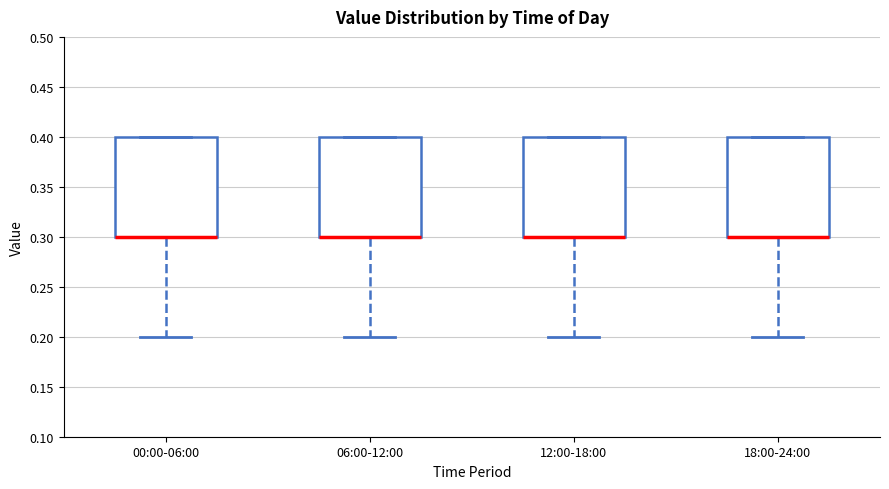

Reading left to right, transcribe this box plot: for each box, give where its median line is, the range the box spans, and where its two whiskers end, as read against the y-axis. The values are not printed on the chart, so give them approximately, as read against the axis.

00:00-06:00: median 0.3 (drawn on the box's lower edge), box 0.3 to 0.4, whiskers 0.2 to 0.4
06:00-12:00: median 0.3 (drawn on the box's lower edge), box 0.3 to 0.4, whiskers 0.2 to 0.4
12:00-18:00: median 0.3 (drawn on the box's lower edge), box 0.3 to 0.4, whiskers 0.2 to 0.4
18:00-24:00: median 0.3 (drawn on the box's lower edge), box 0.3 to 0.4, whiskers 0.2 to 0.4